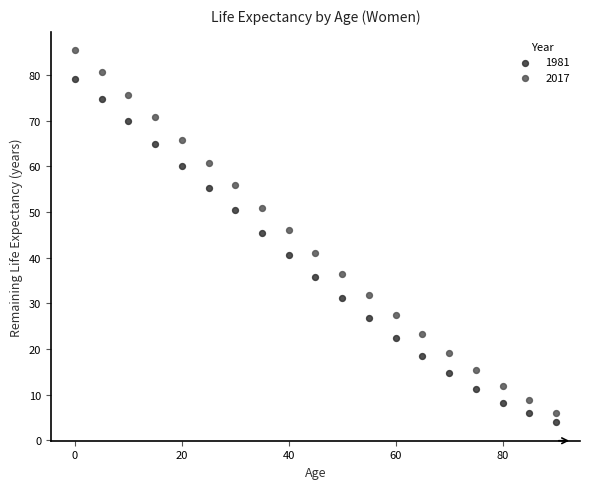

Which series contains the highest Y value?

2017